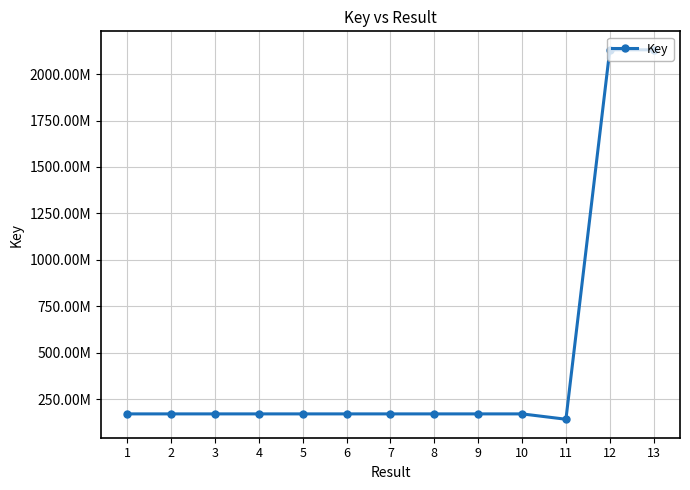

The value at 11 is 212747855. True or false?

False